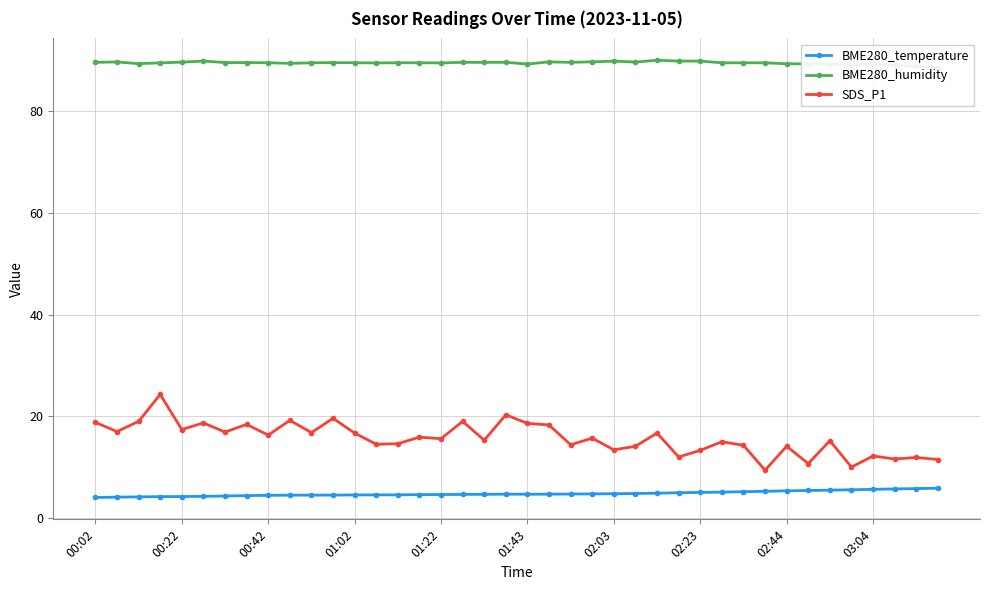

Is it true that BME280_humidity equals 159.1 at 14?

False